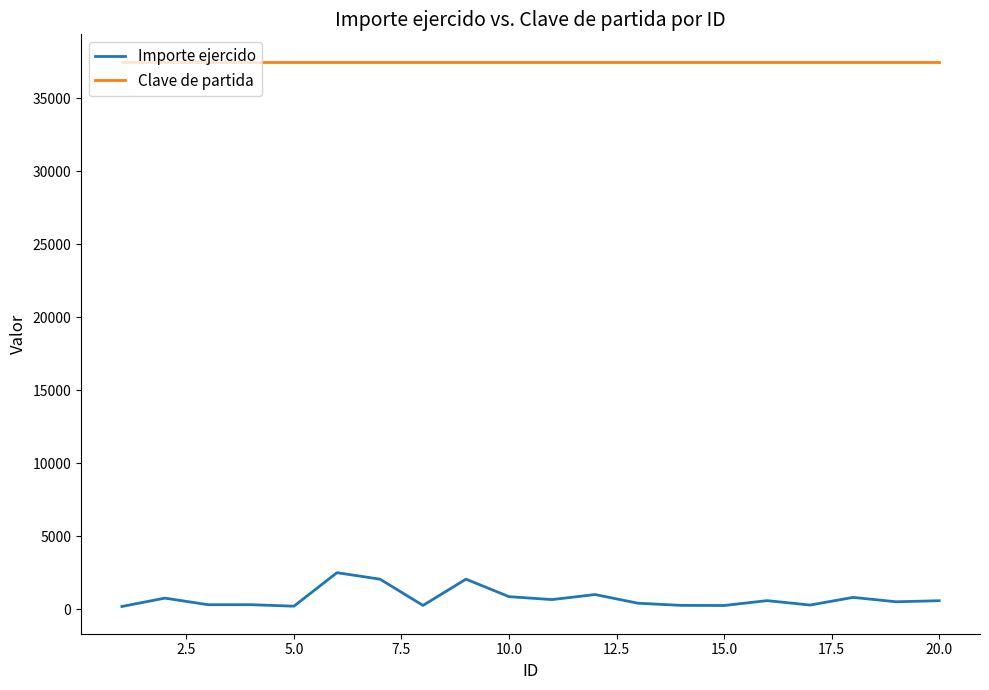

Which series has the largest total across all categories?

Clave de partida